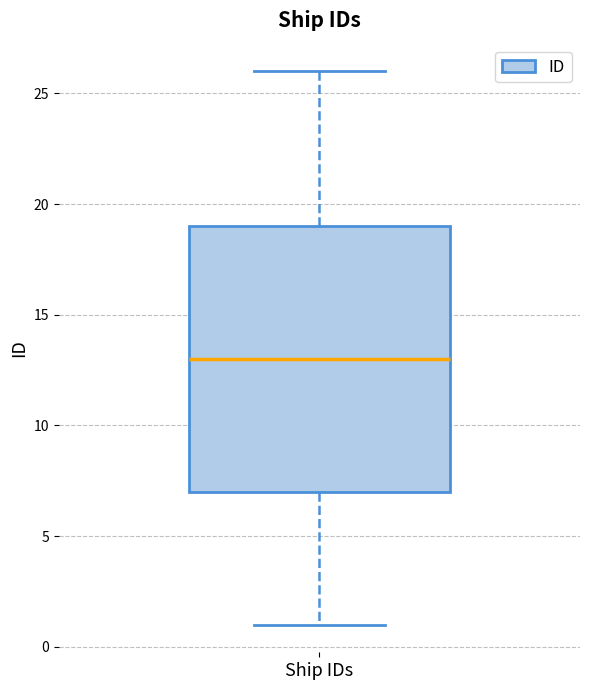

Transcribe this box plot: give where the median line is, the range the box spans, and where the two whiskers end, as read against the y-axis. The values are not printed on the chart, so give them approximately, as read against the axis.

median 13, box 7 to 19, whiskers 1 to 26